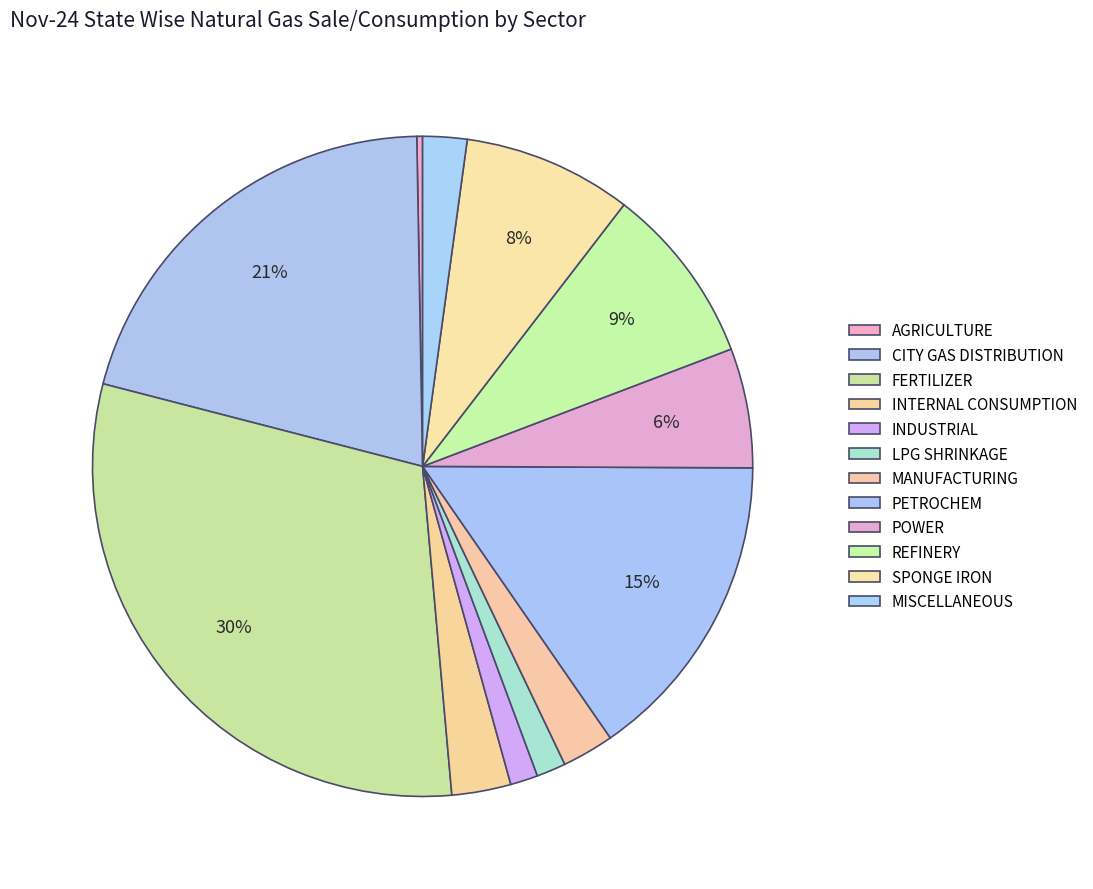

Count the number of slices in the pie.

12